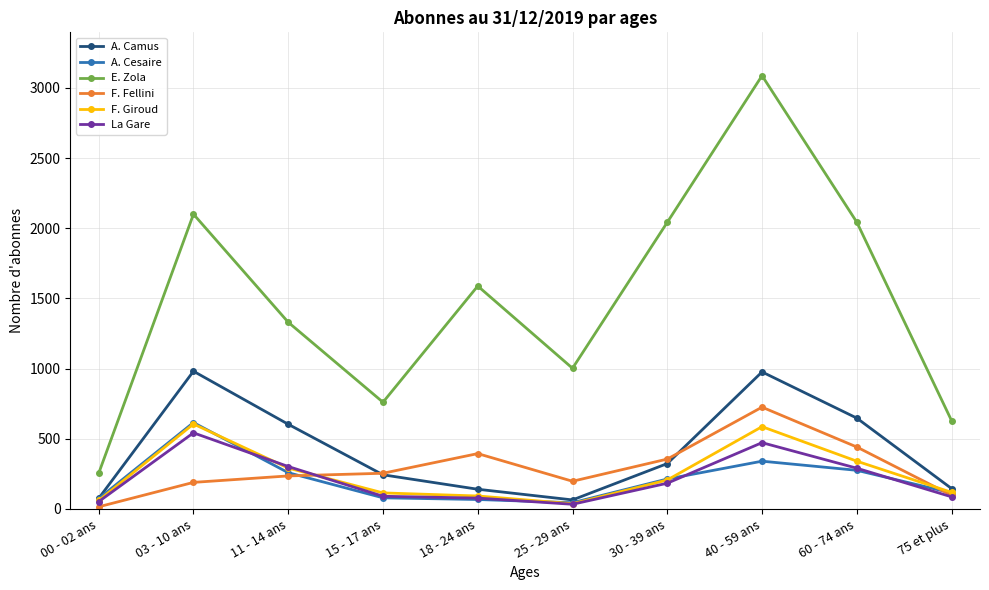

Where does the E. Zola series first go above 1588?

03 - 10 ans